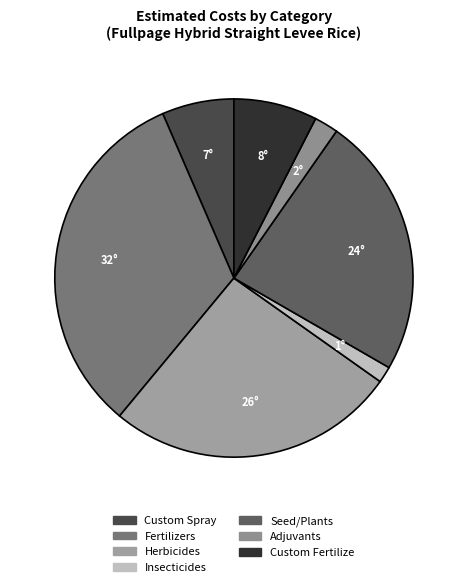

How many segments does this pie chart have?

7